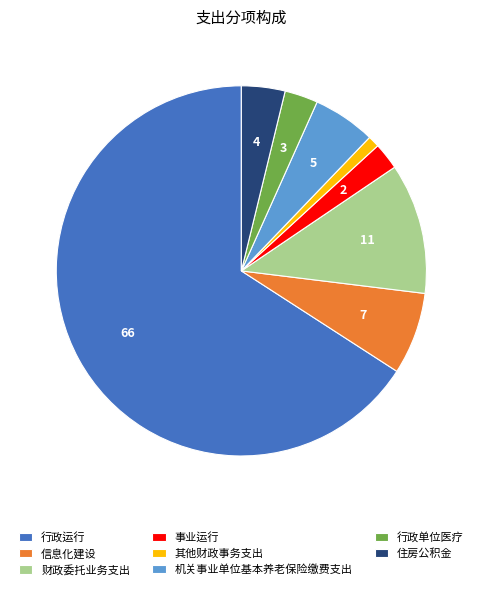

Which slice represents more than half of the pie?

行政运行